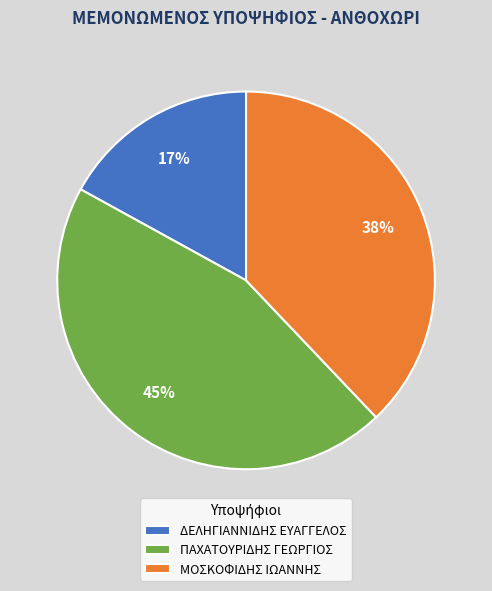

To the nearest percent, what is the difference between the largest and smallest slice percentages?

28%